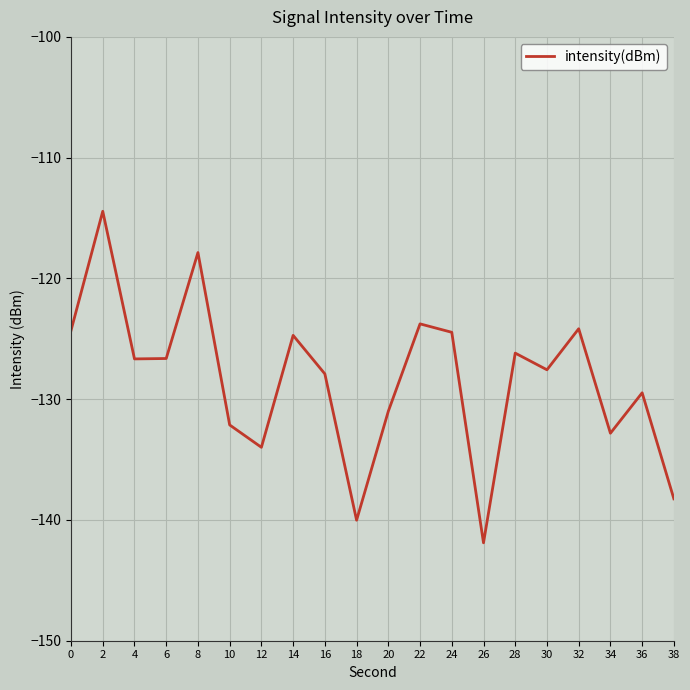

True or false: the data shows -172.4 at 4.

False